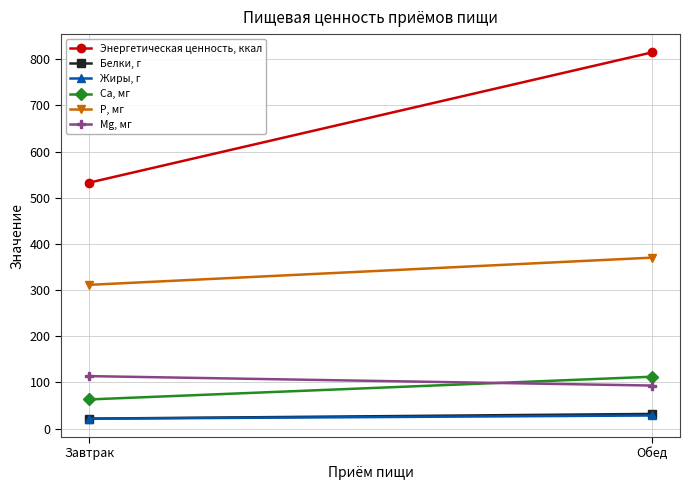

What is the label of the 1st point from the left?

Завтрак